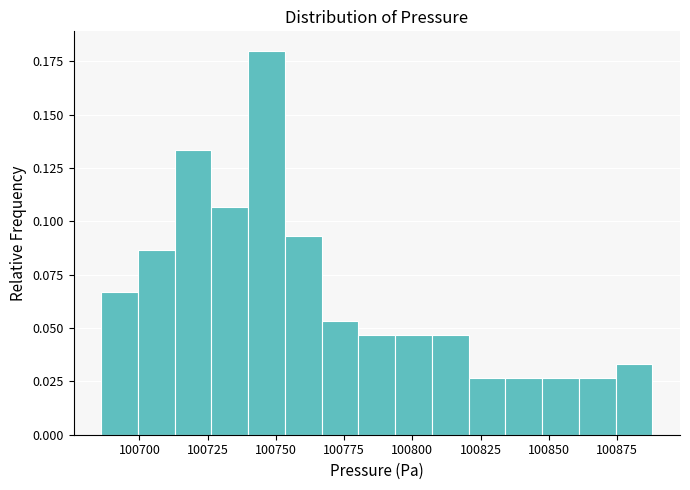

Around what value on the x-axis is the tallest bar? Give the approximate position of its centre, as read against the axis.

100745